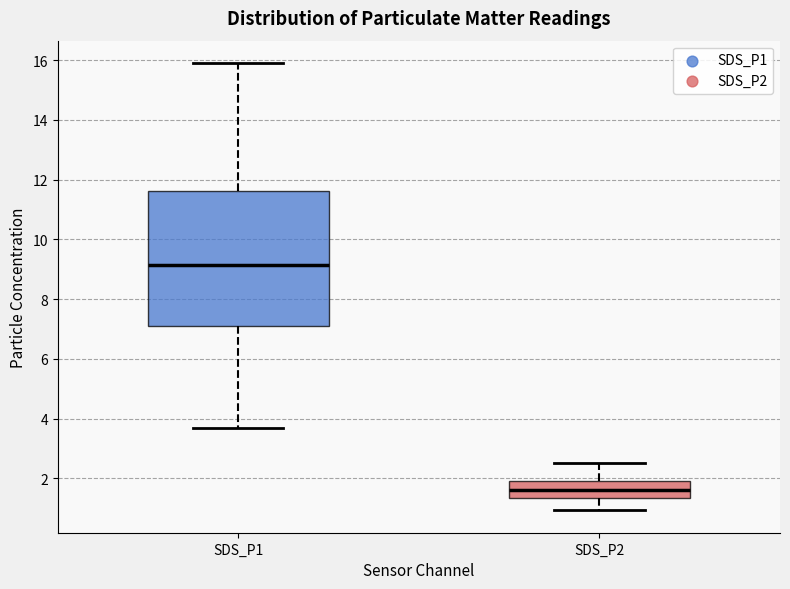

Reading left to right, transcribe this box plot: for each box, give where its median line is, the range the box spans, and where its two whiskers end, as read against the y-axis. The values are not printed on the chart, so give them approximately, as read against the axis.

SDS_P1: median 9.2, box 7.0 to 11.6, whiskers 3.8 to 16.0
SDS_P2: median 1.6, box 1.4 to 2.0, whiskers 1.0 to 2.6